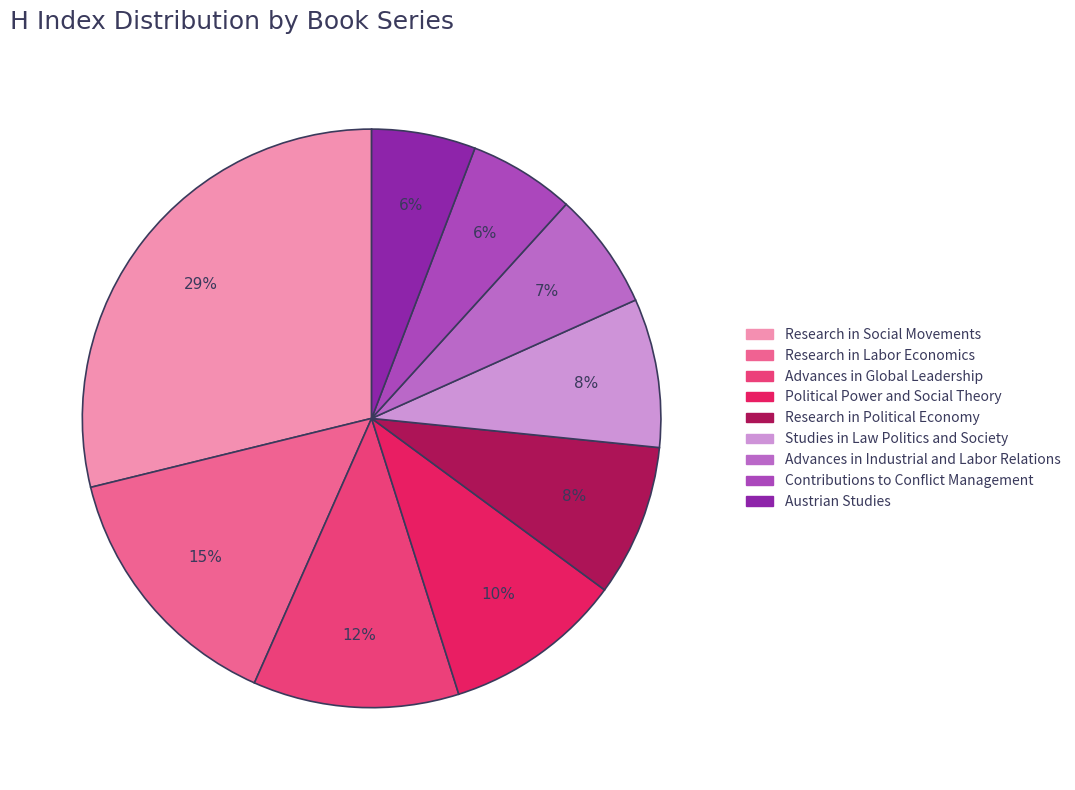

To the nearest percent, what is the average slice percentage?

11%